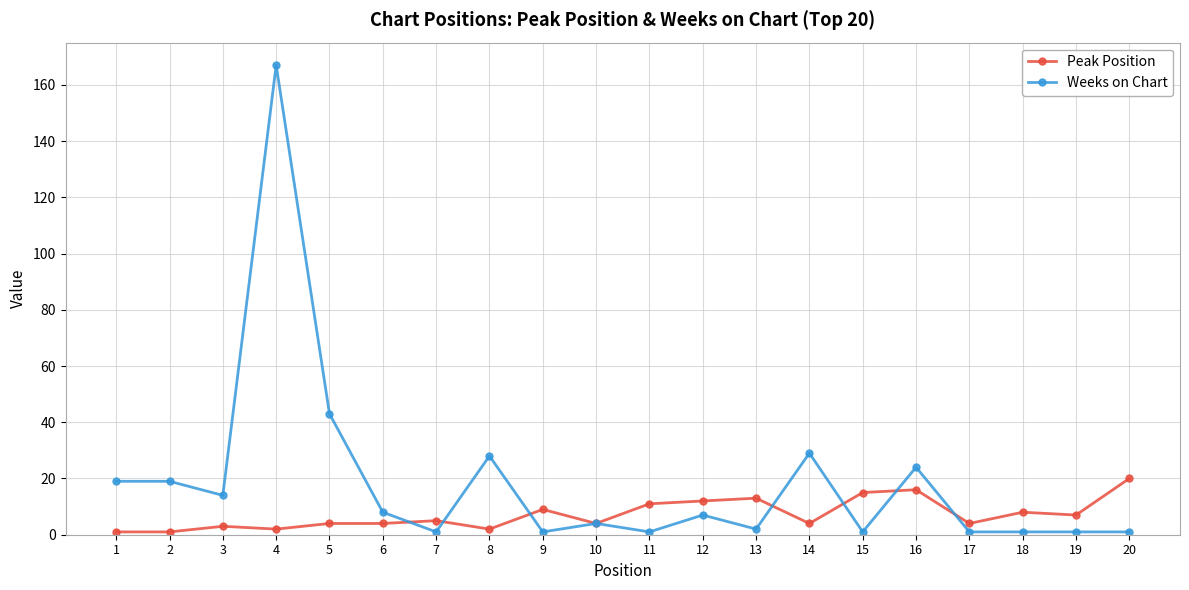

The value of Weeks on Chart at 8 is 7. True or false?

False